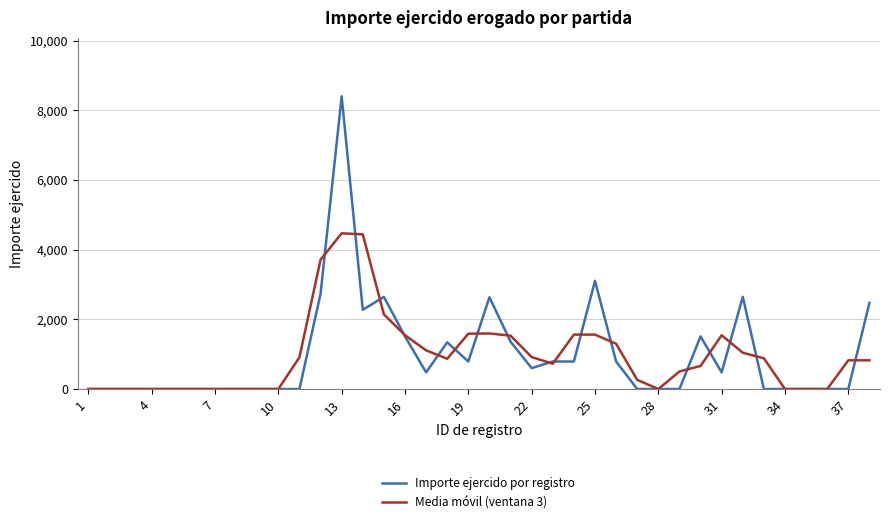

What is the sum of all Media móvil (ventana 3) values?

36521.7